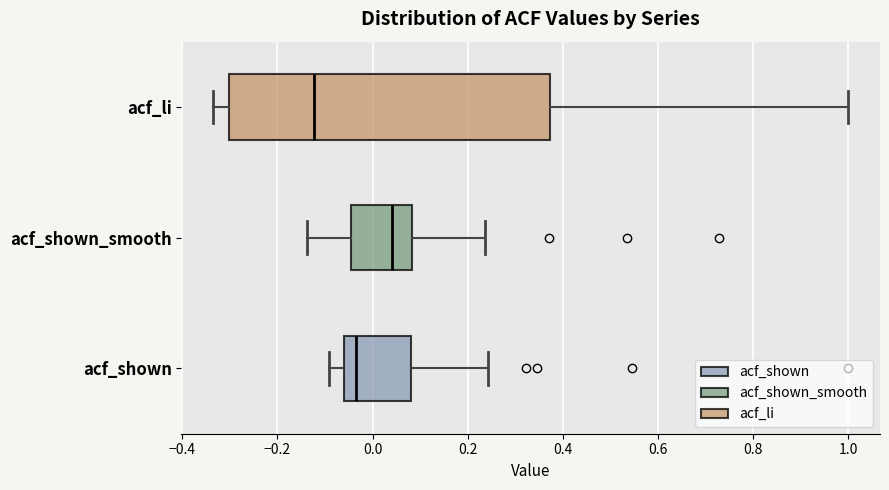

Which box has the furthest to the right median line?

acf_shown_smooth